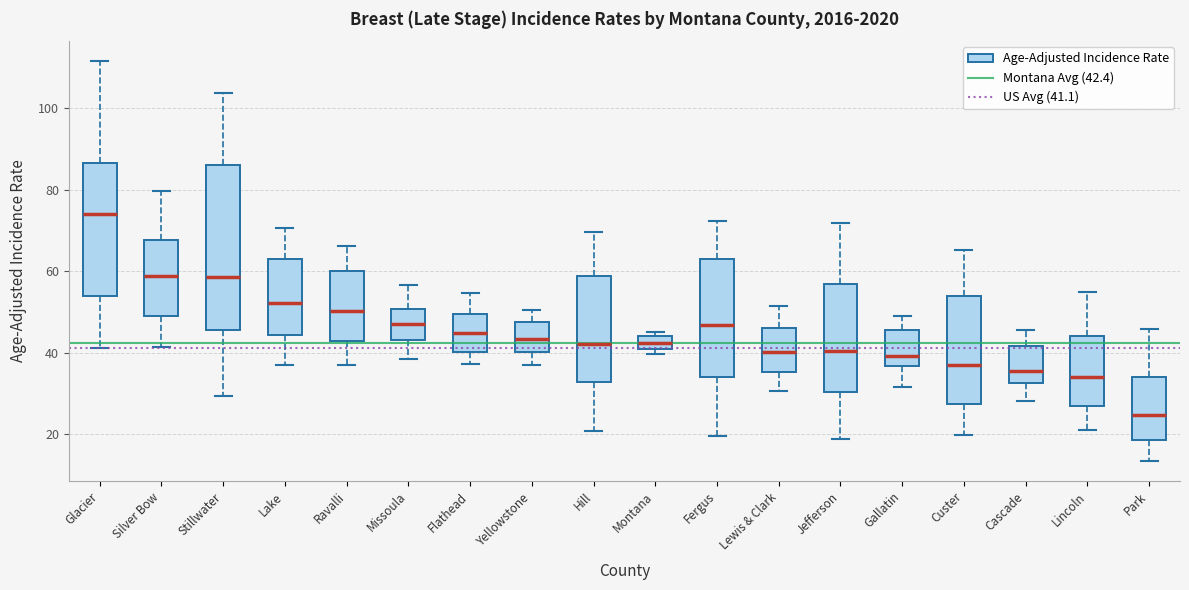

Reading left to right, transcribe this box plot: for each box, give where its median line is, the range the box spans, and where its two whiskers end, as read against the y-axis. The values are not printed on the chart, so give them approximately, as read against the axis.

Glacier: median 74, box 54 to 86, whiskers 42 to 112
Silver Bow: median 58, box 50 to 68, whiskers 42 to 80
Stillwater: median 58, box 46 to 86, whiskers 30 to 104
Lake: median 52, box 44 to 64, whiskers 38 to 70
Ravalli: median 50, box 42 to 60, whiskers 38 to 66
Missoula: median 48, box 44 to 50, whiskers 38 to 56
Flathead: median 44, box 40 to 50, whiskers 38 to 54
Yellowstone: median 44, box 40 to 48, whiskers 38 to 50
Hill: median 42, box 32 to 58, whiskers 20 to 70
Montana: median 42 (inside the box), box 42 to 44, whiskers 40 to 46
Fergus: median 46, box 34 to 64, whiskers 20 to 72
Lewis & Clark: median 40, box 36 to 46, whiskers 30 to 52
Jefferson: median 40, box 30 to 56, whiskers 18 to 72
Gallatin: median 40, box 36 to 46, whiskers 32 to 48
Custer: median 38, box 28 to 54, whiskers 20 to 66
Cascade: median 36, box 32 to 42, whiskers 28 to 46
Lincoln: median 34, box 26 to 44, whiskers 22 to 54
Park: median 24, box 18 to 34, whiskers 14 to 46